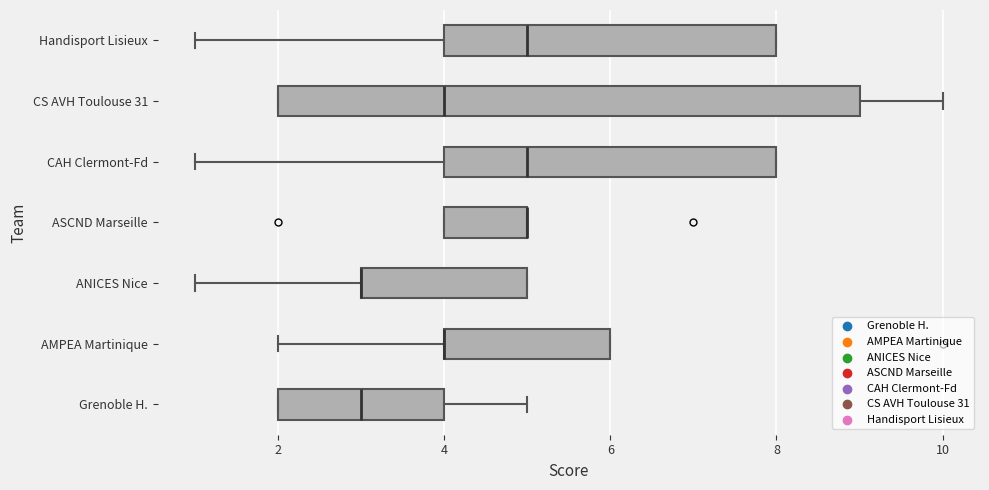

Which box is the widest, from its left edge to its right edge?

CS AVH Toulouse 31